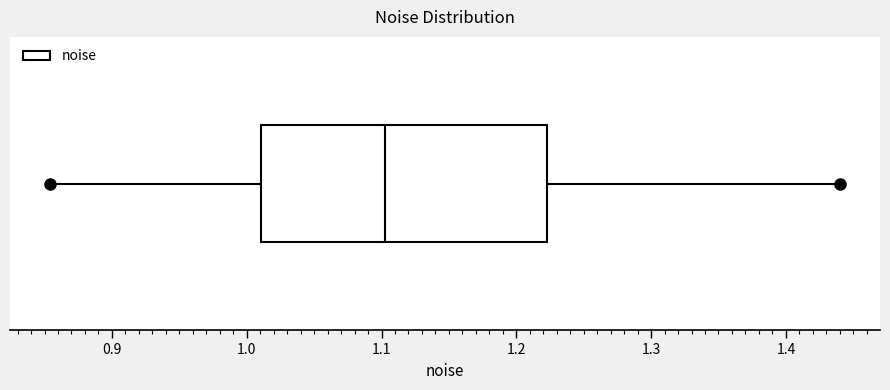

Read this box plot against the x-axis: the position of the median line, the range covered by the box, and the ends of both whiskers. The values are not printed on the chart, so give them approximately, as read against the axis.

median 1.10, box 1.01 to 1.22, whiskers 0.85 to 1.44